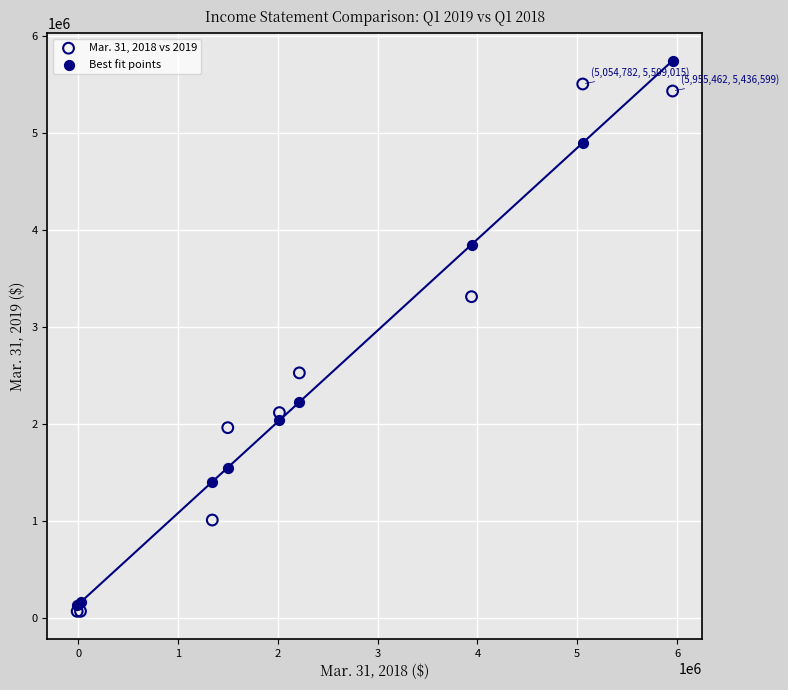

What are all the series names shown in the legend?

Mar. 31, 2018 vs 2019, Best fit points